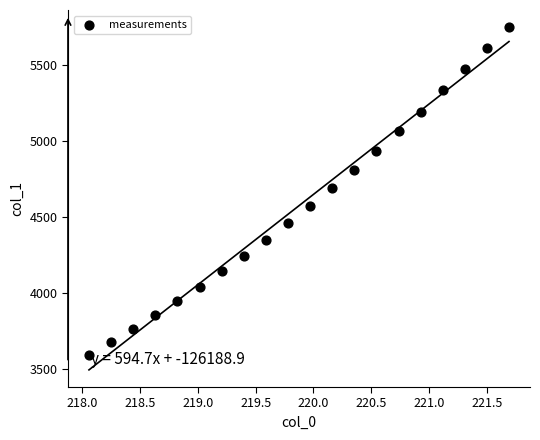

What is the range of X values (max minus min)?

3.6